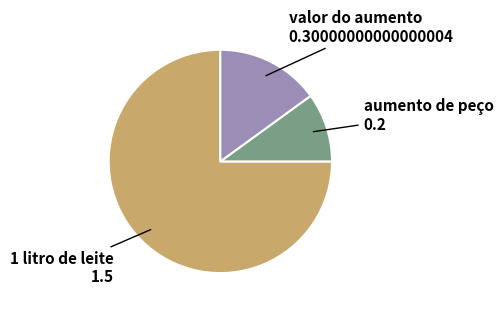

How many segments does this pie chart have?

3